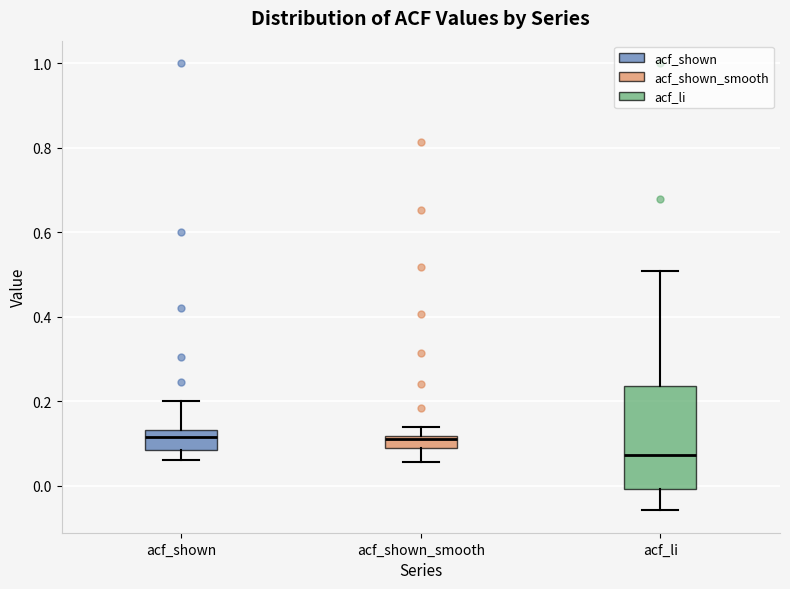

Where is the lower edge of the box for acf_li on the y-axis? The values are not printed on the chart, so give them approximately, as read against the axis.

0.00